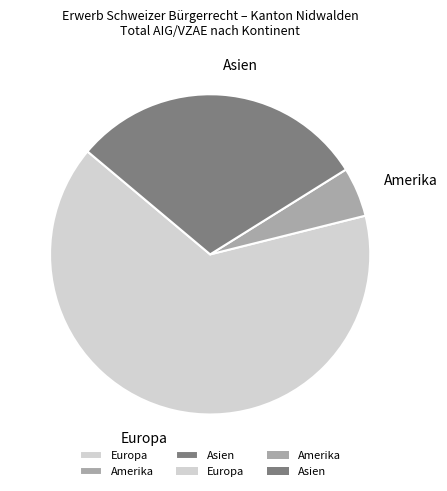

Rank the categories by value from highest to lowest.

Europa, Asien, Amerika